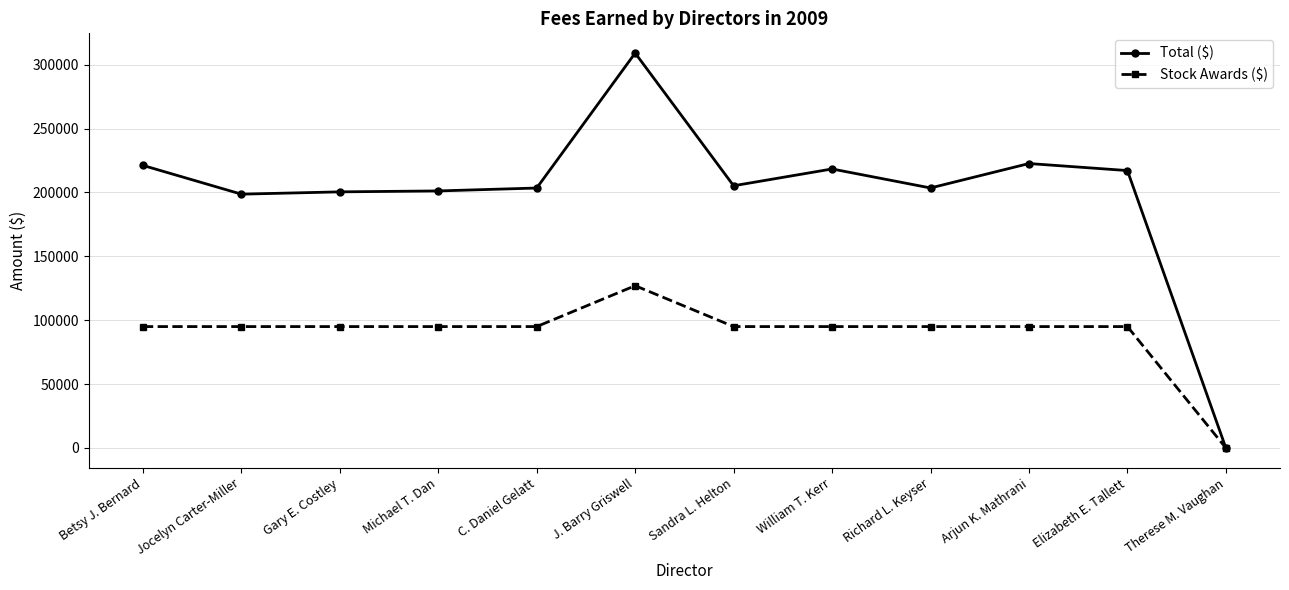

The value of Total ($) at Gary E. Costley is 200458. True or false?

True